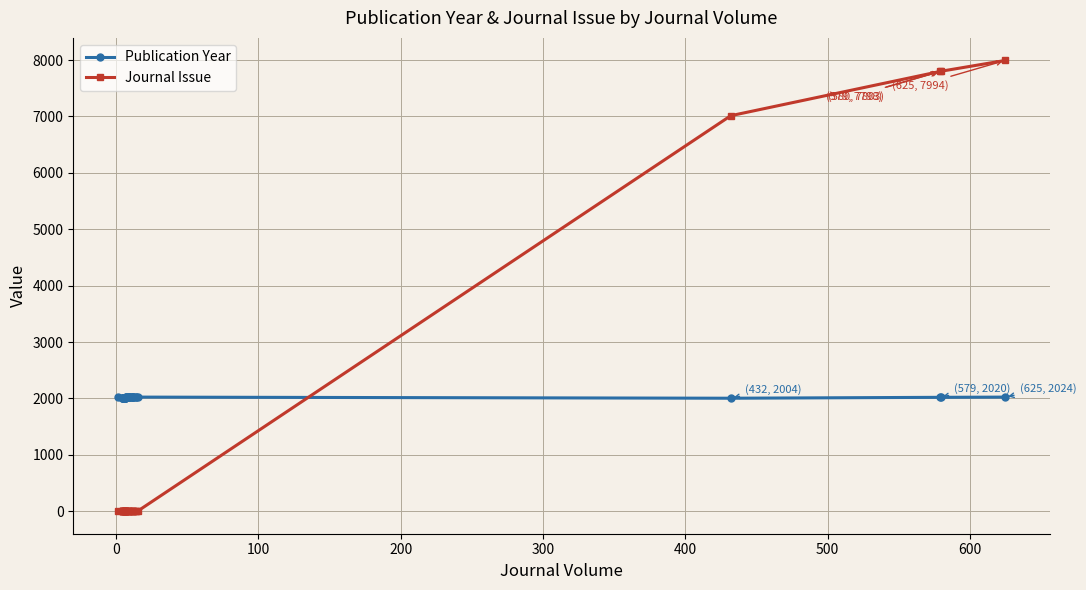

Which series has the widest spread of values?

Journal Issue